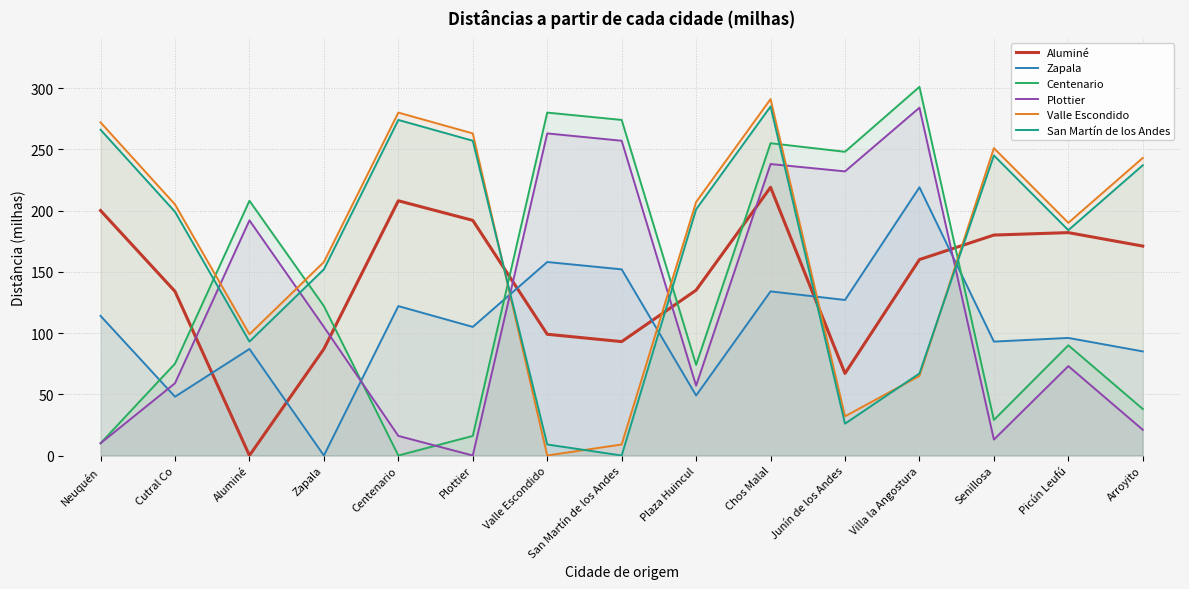

Reading right to left, extract all data points from this chart.

Aluminé: Arroyito=171	Picún Leufú=182	Senillosa=180	Villa la Angostura=160	Junín de los Andes=67	Chos Malal=219	Plaza Huincul=135	San Martín de los Andes=93	Valle Escondido=99	Plottier=192	Centenario=208	Zapala=87	Aluminé=0	Cutral Co=134	Neuquén=200
Zapala: Arroyito=85	Picún Leufú=96	Senillosa=93	Villa la Angostura=219	Junín de los Andes=127	Chos Malal=134	Plaza Huincul=49	San Martín de los Andes=152	Valle Escondido=158	Plottier=105	Centenario=122	Zapala=0	Aluminé=87	Cutral Co=48	Neuquén=114
Centenario: Arroyito=38	Picún Leufú=90	Senillosa=29	Villa la Angostura=301	Junín de los Andes=248	Chos Malal=255	Plaza Huincul=74	San Martín de los Andes=274	Valle Escondido=280	Plottier=16	Centenario=0	Zapala=122	Aluminé=208	Cutral Co=75	Neuquén=10
Plottier: Arroyito=21	Picún Leufú=73	Senillosa=13	Villa la Angostura=284	Junín de los Andes=232	Chos Malal=238	Plaza Huincul=57	San Martín de los Andes=257	Valle Escondido=263	Plottier=0	Centenario=16	Zapala=105	Aluminé=192	Cutral Co=59	Neuquén=10
Valle Escondido: Arroyito=243	Picún Leufú=190	Senillosa=251	Villa la Angostura=65	Junín de los Andes=32	Chos Malal=291	Plaza Huincul=207	San Martín de los Andes=9	Valle Escondido=0	Plottier=263	Centenario=280	Zapala=158	Aluminé=99	Cutral Co=205	Neuquén=272
San Martín de los Andes: Arroyito=237	Picún Leufú=184	Senillosa=245	Villa la Angostura=67	Junín de los Andes=26	Chos Malal=285	Plaza Huincul=201	San Martín de los Andes=0	Valle Escondido=9	Plottier=257	Centenario=274	Zapala=152	Aluminé=93	Cutral Co=199	Neuquén=266